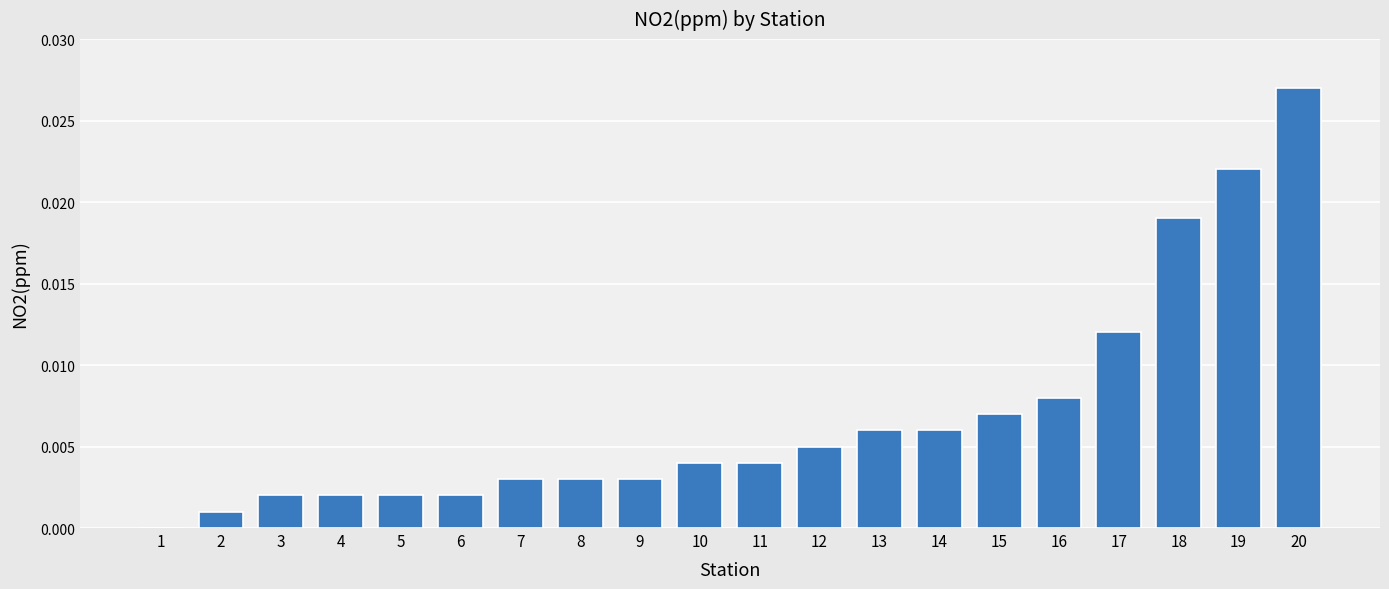

Is it true that the value at 11 is 0.0?

True